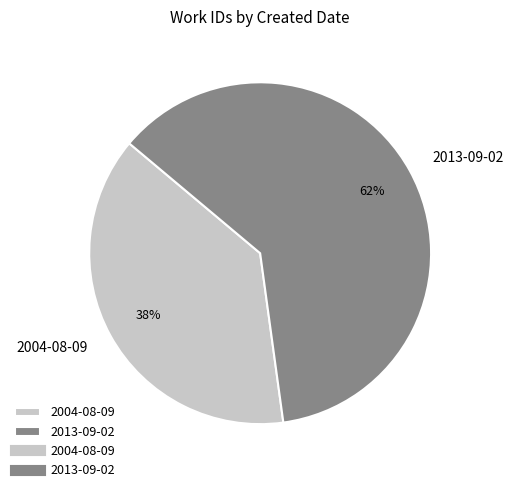

Which category has the smallest portion of the pie?

2004-08-09